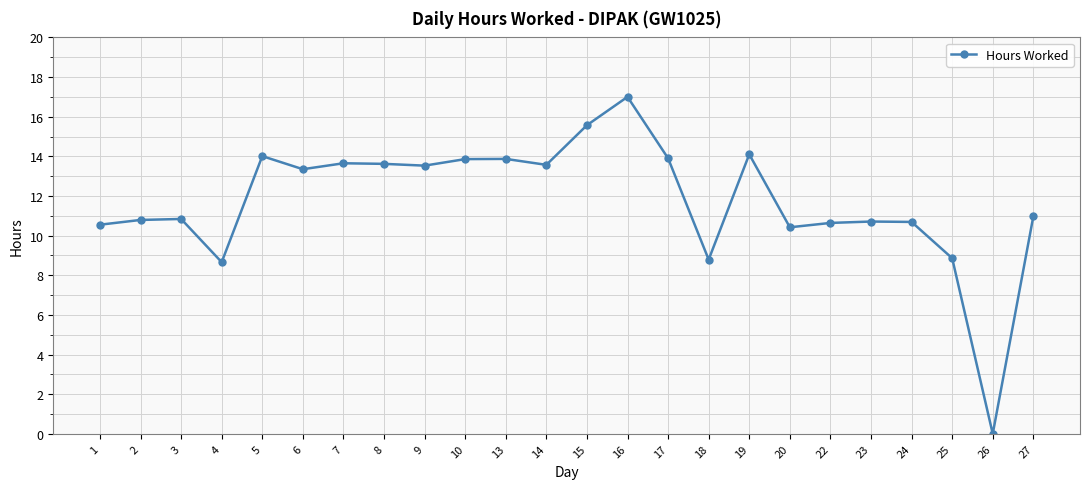

True or false: the data shows 14.0 at 5.

True